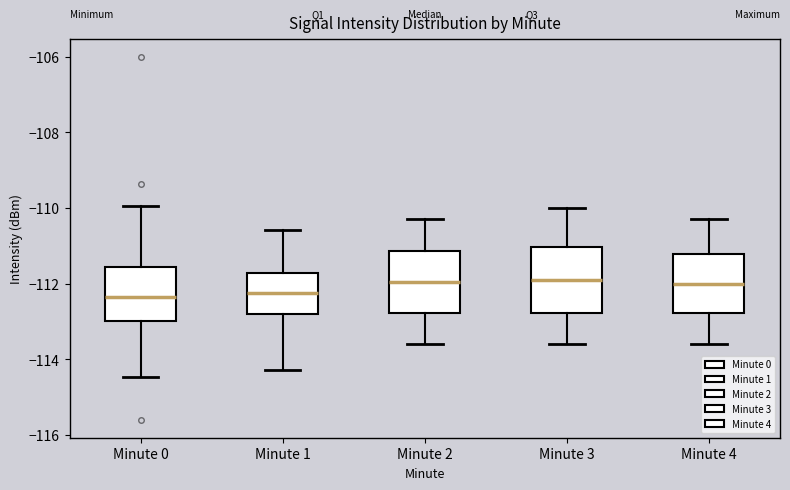

Reading left to right, read every box against the y-axis: the position of its median line, the range the box covers, and the ends of its whiskers. The values are not printed on the chart, so give them approximately, as read against the axis.

Minute 0: median -112.4, box -113.0 to -111.6, whiskers -114.4 to -110.0
Minute 1: median -112.2, box -112.8 to -111.8, whiskers -114.2 to -110.6
Minute 2: median -112.0, box -112.8 to -111.2, whiskers -113.6 to -110.2
Minute 3: median -111.8, box -112.8 to -111.0, whiskers -113.6 to -110.0
Minute 4: median -112.0, box -112.8 to -111.2, whiskers -113.6 to -110.2